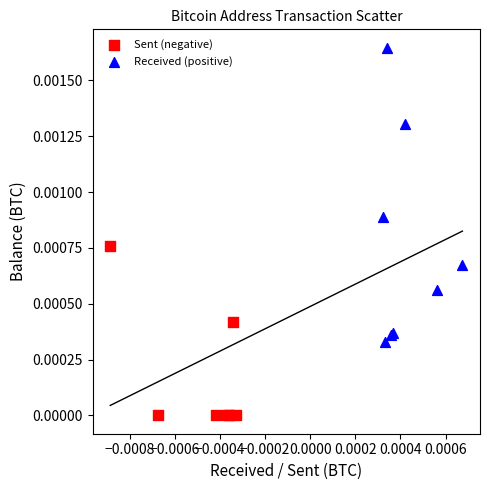

Which series has the largest Y range (max minus min)?

Received (positive)